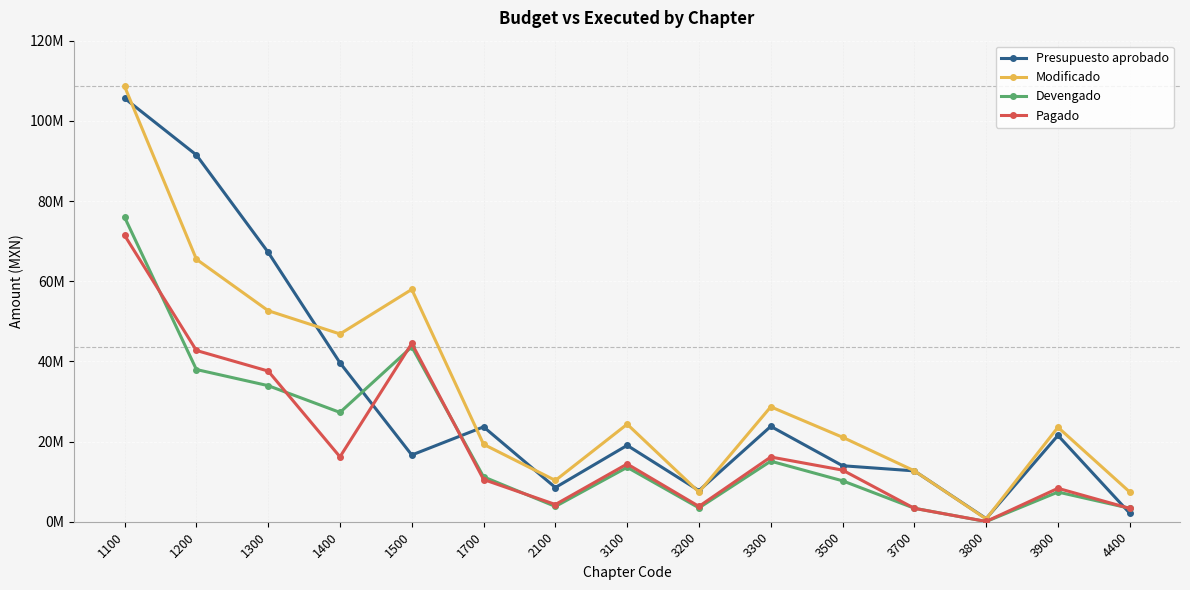

Between 3100 and 1500, which is larger?

3100